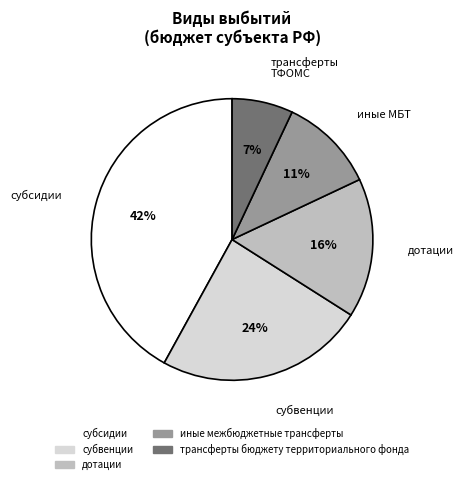

The трансферты бюджету территориального фонда slice represents 7% of the pie. True or false?

True